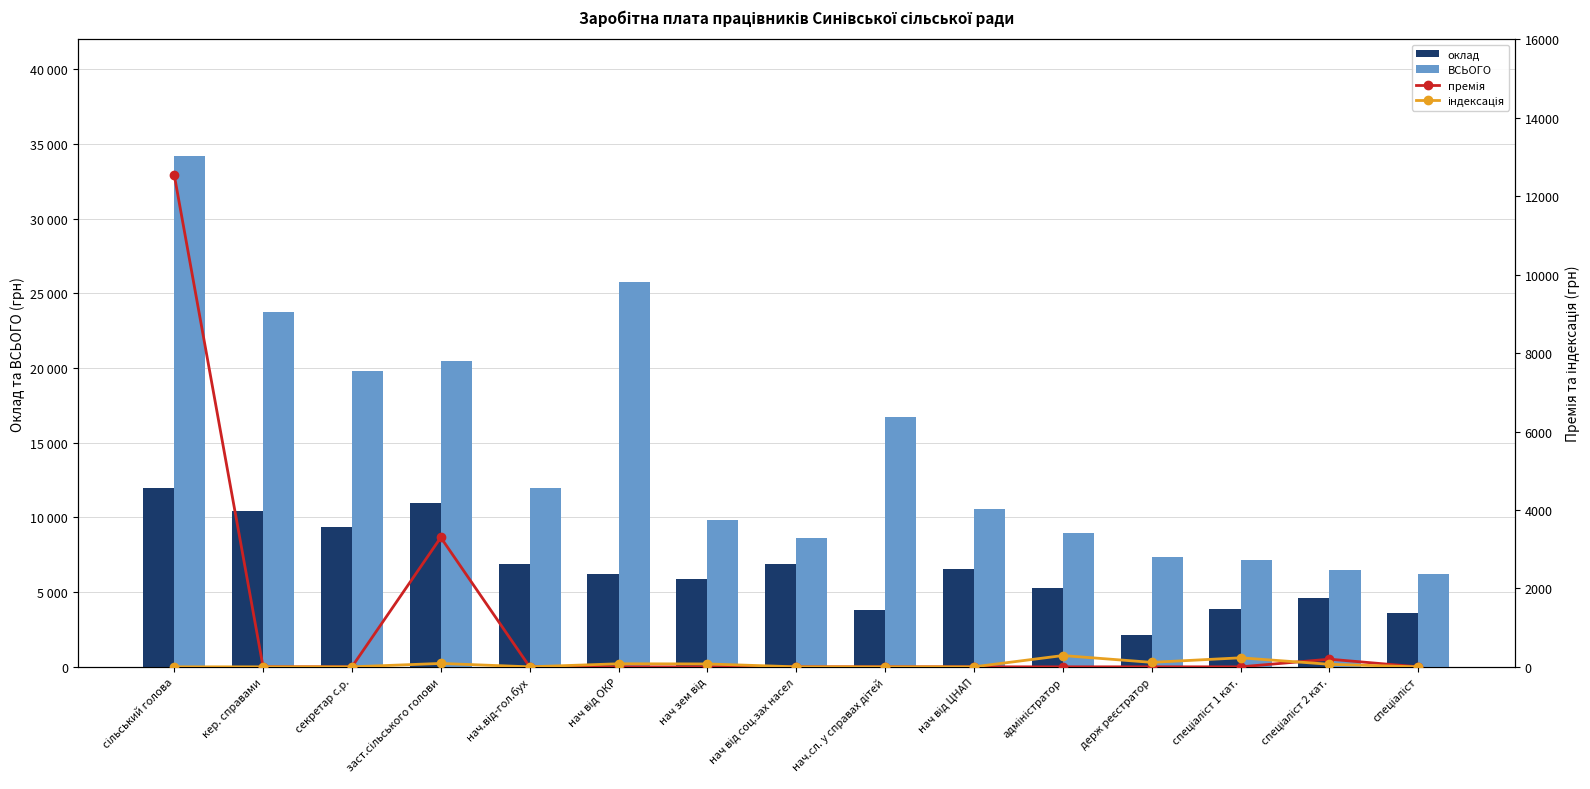

Which label corresponds to the largest value in the chart?

сільський голова